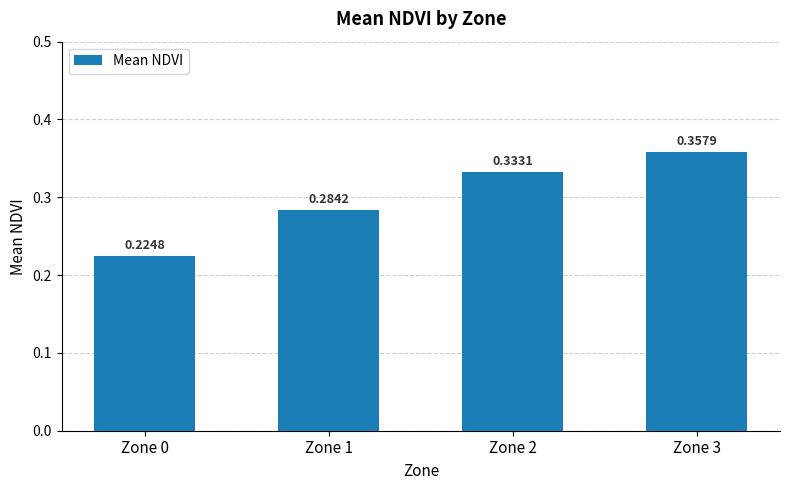

Rank the categories by value from lowest to highest.

Zone 0, Zone 1, Zone 2, Zone 3